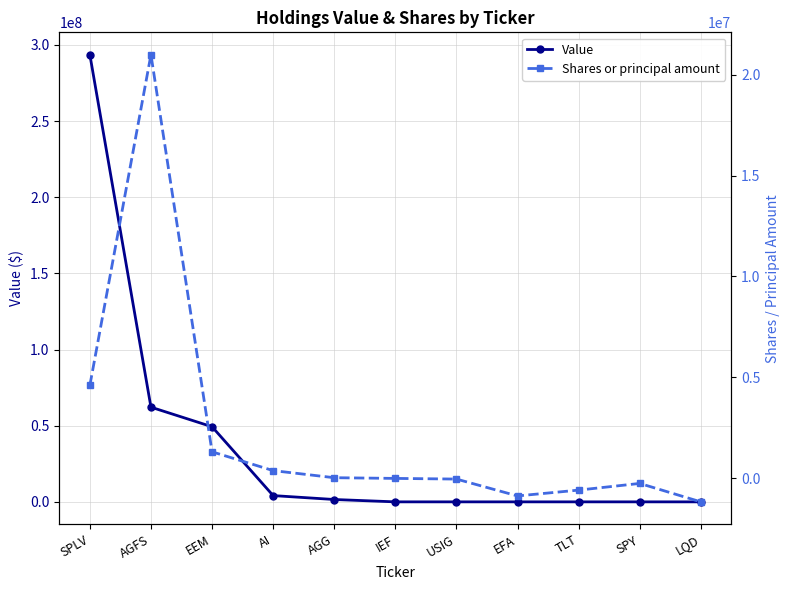

What is the sum of all Value values?

410734167